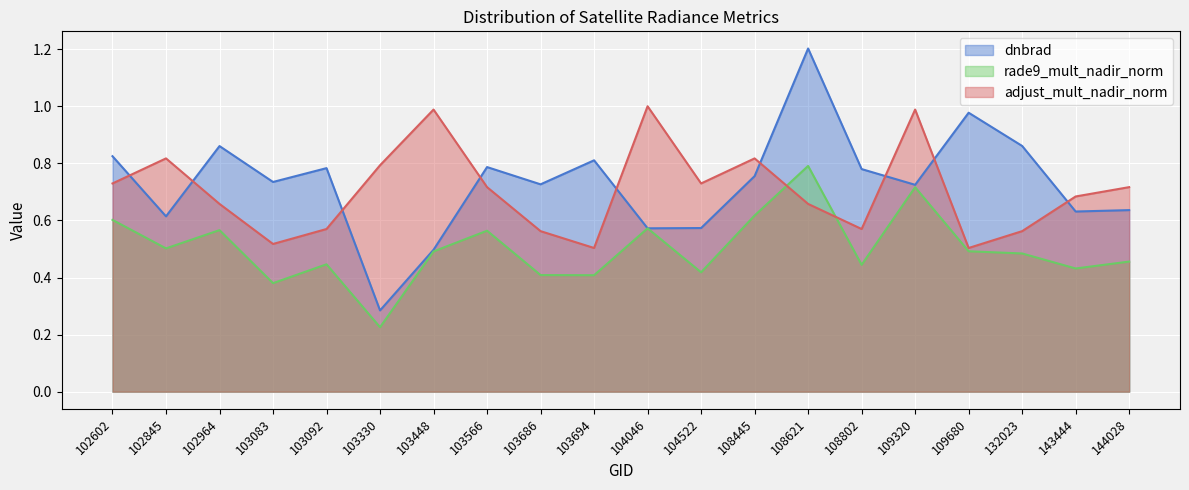

Which category has the lowest value across all series?

103330